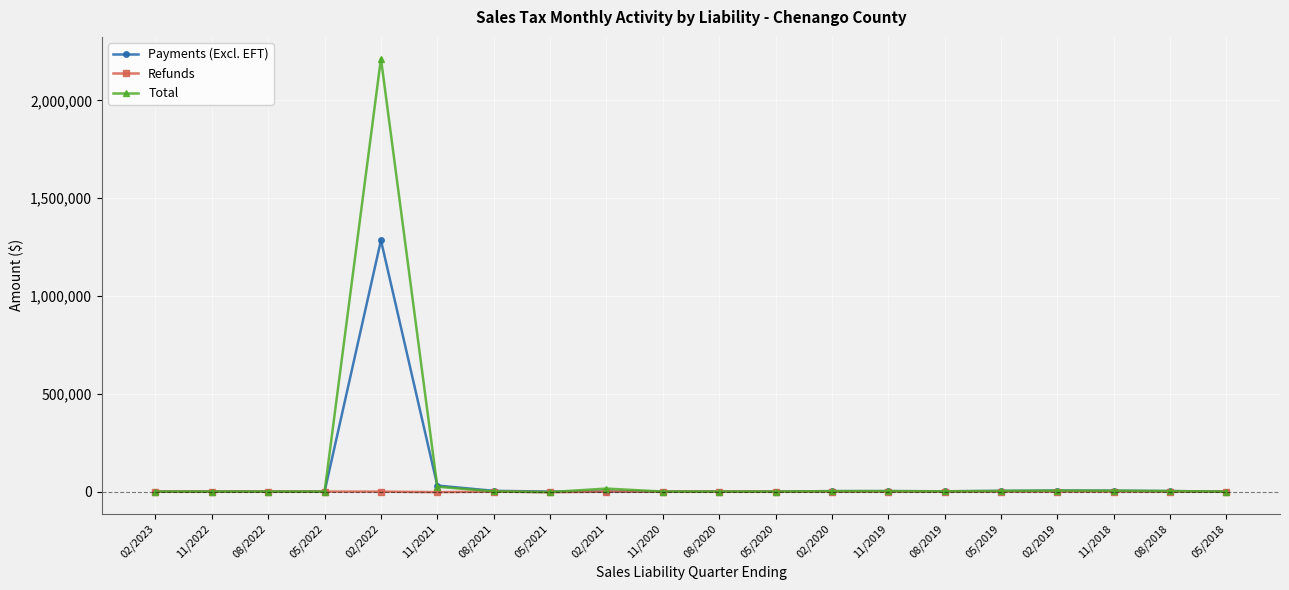

Which category has the highest value in the Total series?

02/2022